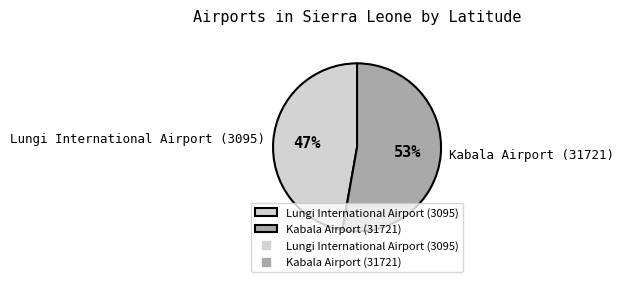

What percentage is the Kabala Airport (31721) slice, to the nearest percent?

53%